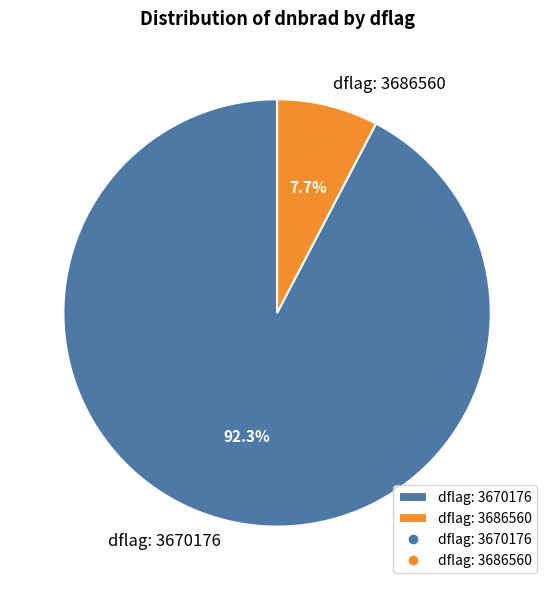

Rank the categories by value from highest to lowest.

dflag: 3670176, dflag: 3686560